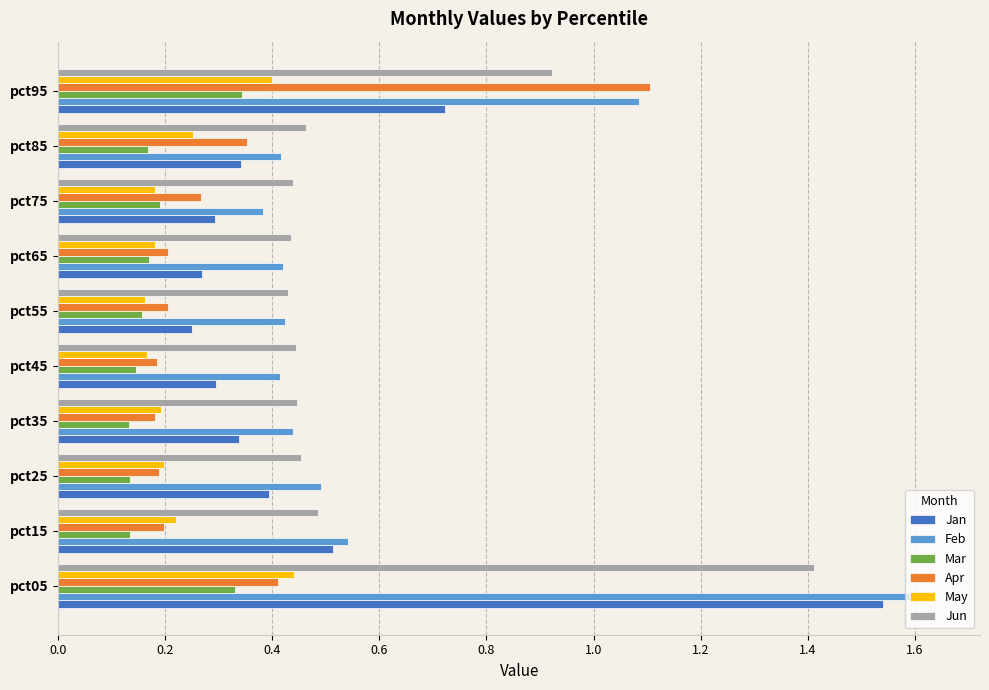

The Jun series shows 0.2 at pct75. True or false?

False